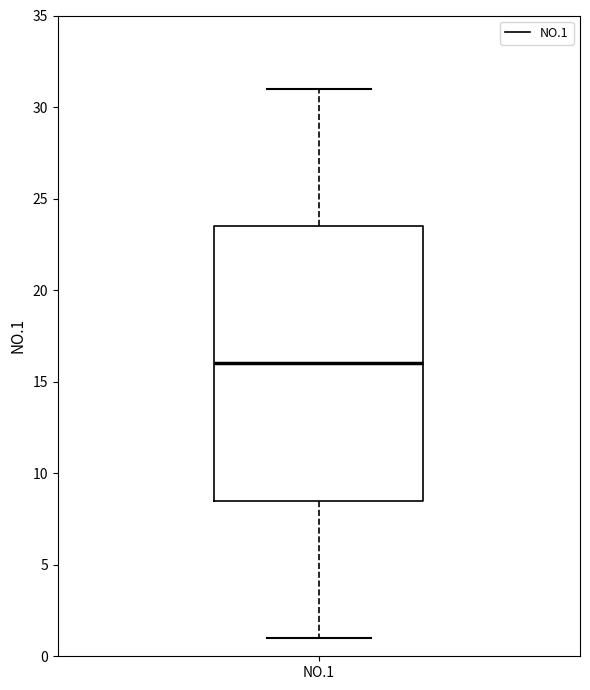

Where is the upper edge of the box for NO.1 on the y-axis? The values are not printed on the chart, so give them approximately, as read against the axis.

23.5